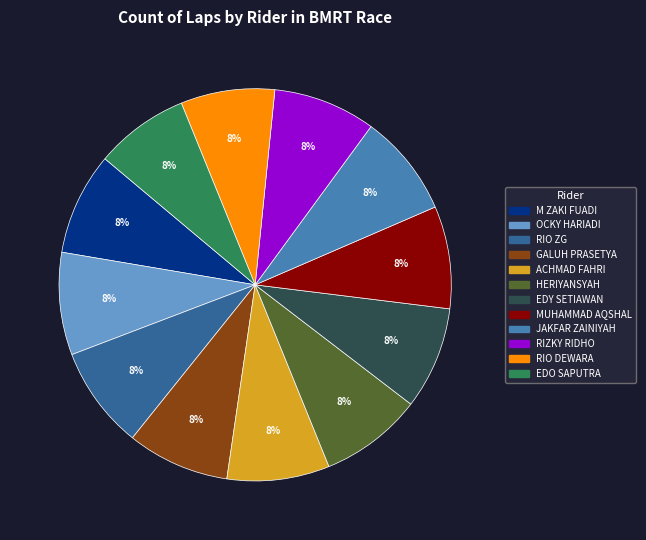

To the nearest percent, what percentage of the pie is OCKY HARIADI?

8%